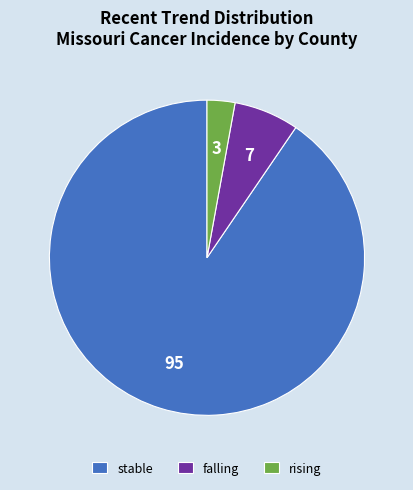

Is it true that rising is 3% of the pie?

True